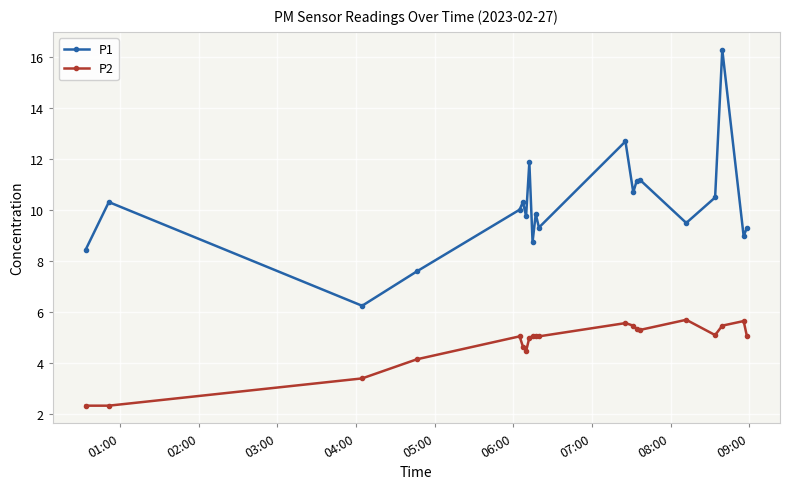

Which series has the largest total across all categories?

P1